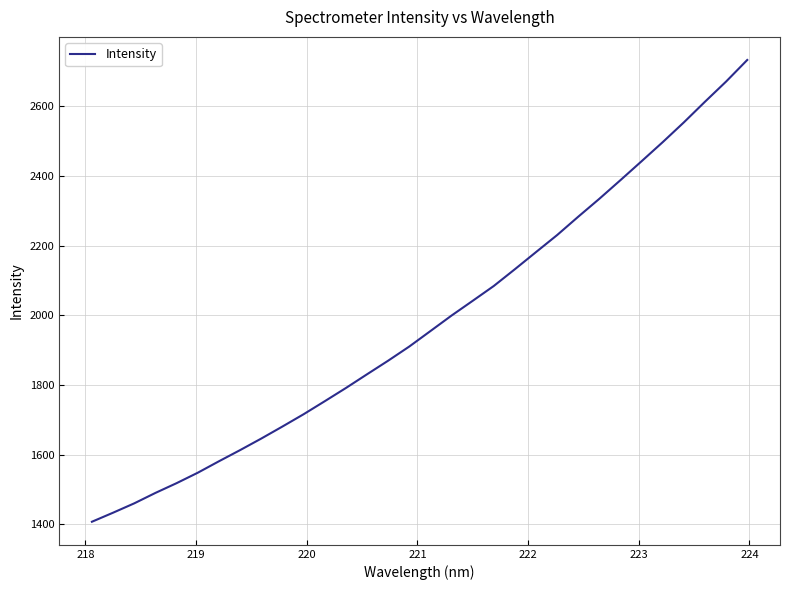

What is the difference between the maximum and minimum values?

1325.5